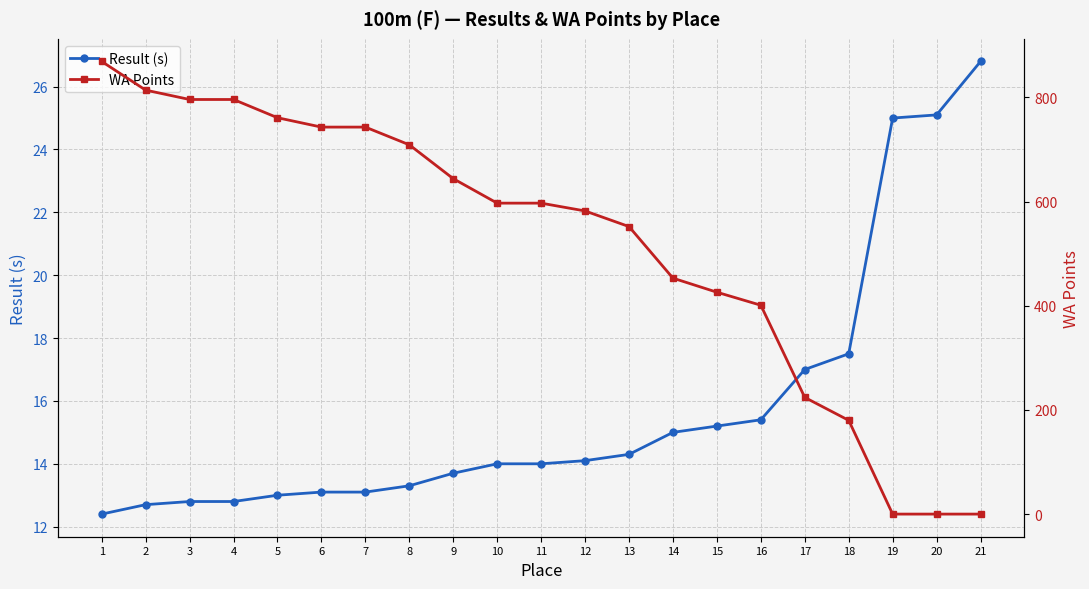

True or false: WA Points has more than 1 interior local peaks.

False